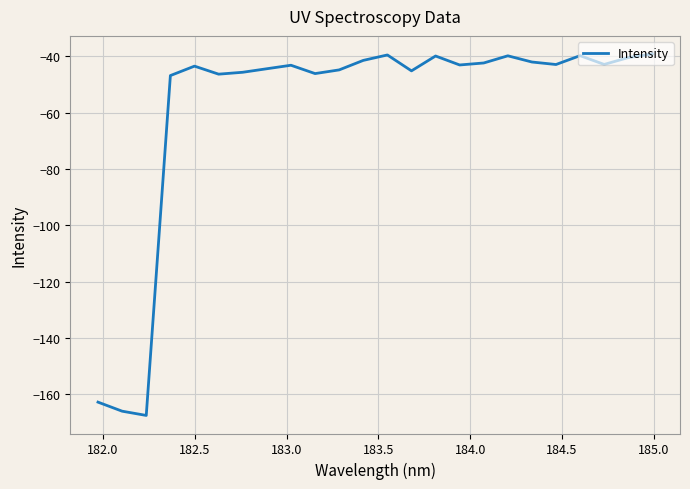

What is the smallest value displayed?

-167.6